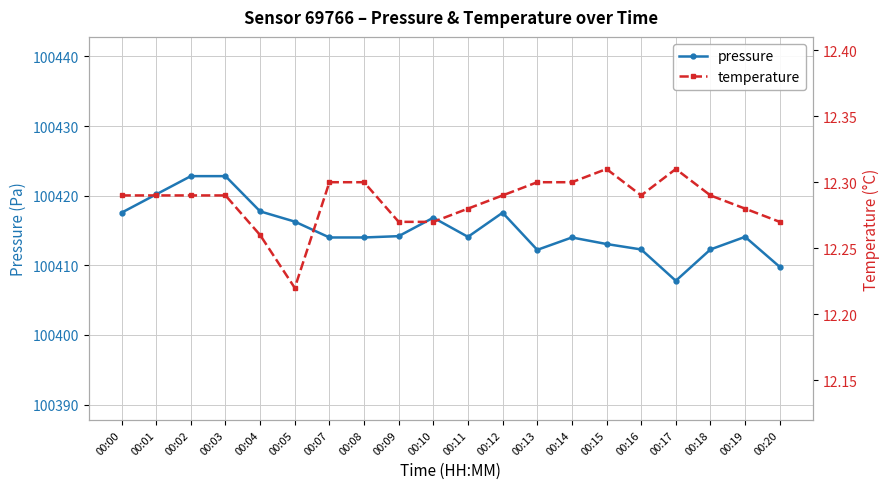

At how many categories does at least one series exceed 63977?

20